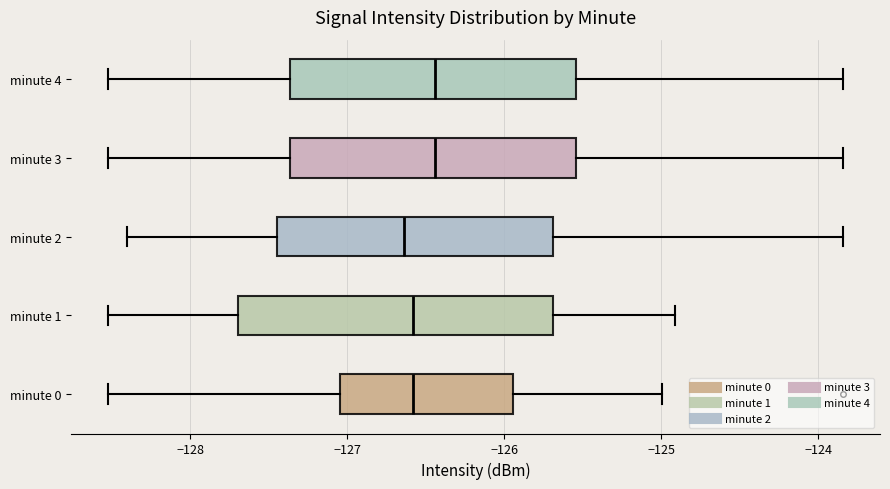

Reading bottom to top, transcribe this box plot: for each box, give where its median line is, the range the box spans, and where its two whiskers end, as read against the x-axis. The values are not printed on the chart, so give them approximately, as read against the axis.

minute 0: median -126.6, box -127.0 to -125.9, whiskers -128.5 to -125.0
minute 1: median -126.6, box -127.7 to -125.7, whiskers -128.5 to -124.9
minute 2: median -126.6, box -127.4 to -125.7, whiskers -128.4 to -123.8
minute 3: median -126.4, box -127.4 to -125.5, whiskers -128.5 to -123.8
minute 4: median -126.4, box -127.4 to -125.5, whiskers -128.5 to -123.8